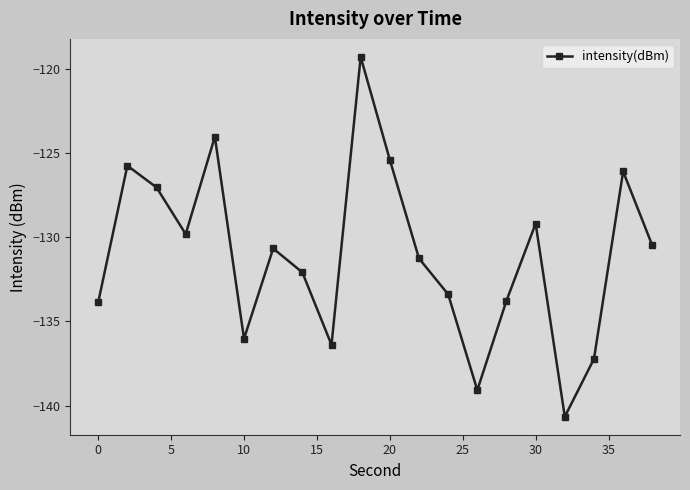

Reading left to right, what are all the values shown in this chart?

-133.9	-125.7	-127.0	-129.8	-124.0	-136.0	-130.7	-132.1	-136.4	-119.3	-125.4	-131.3	-133.4	-139.1	-133.8	-129.2	-140.7	-137.2	-126.1	-130.5